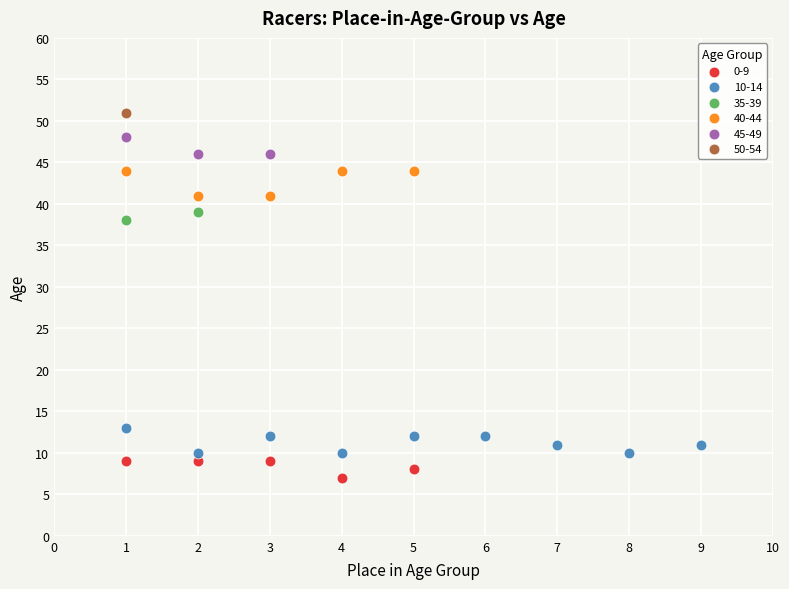

What are all the series names shown in the legend?

0-9, 10-14, 35-39, 40-44, 45-49, 50-54